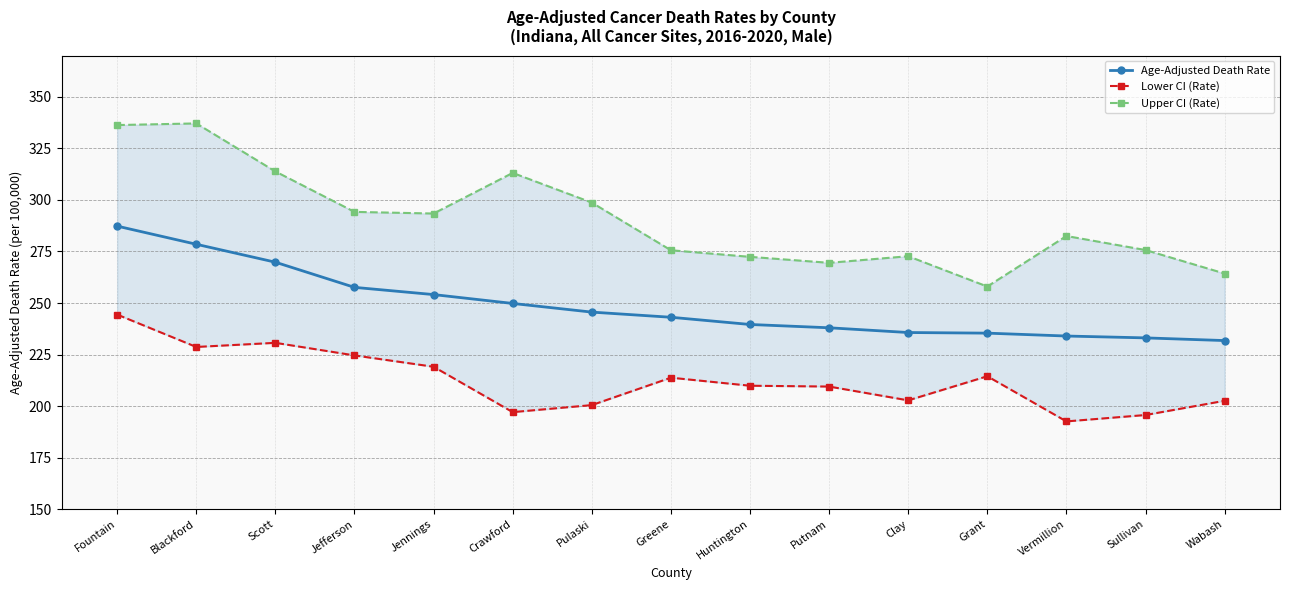

At which category does Upper CI (Rate) reach its first local peak?

Blackford